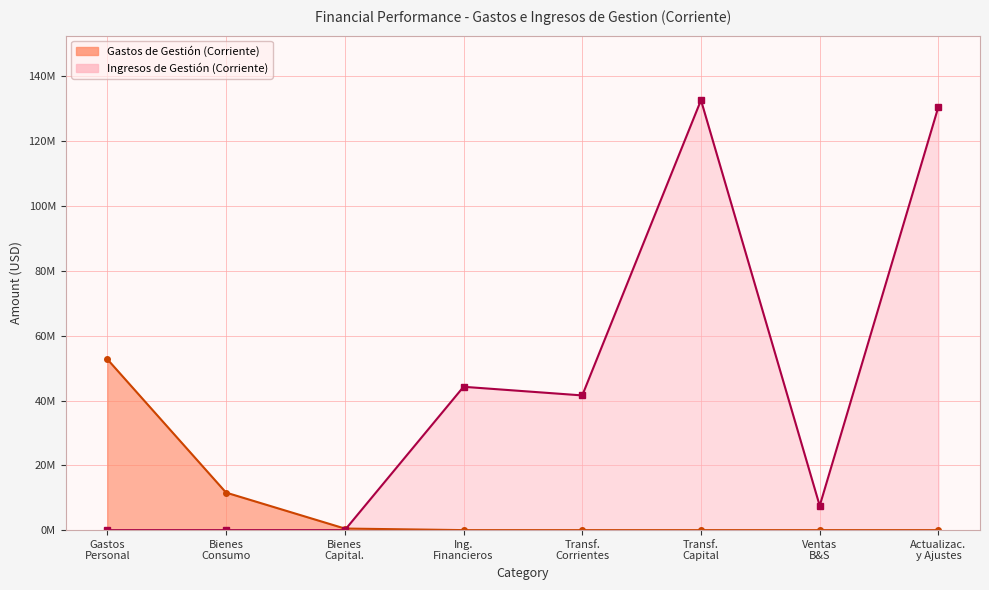

At which category does the chart reach its peak across all series?

Ingresos por Transferencias de Capital